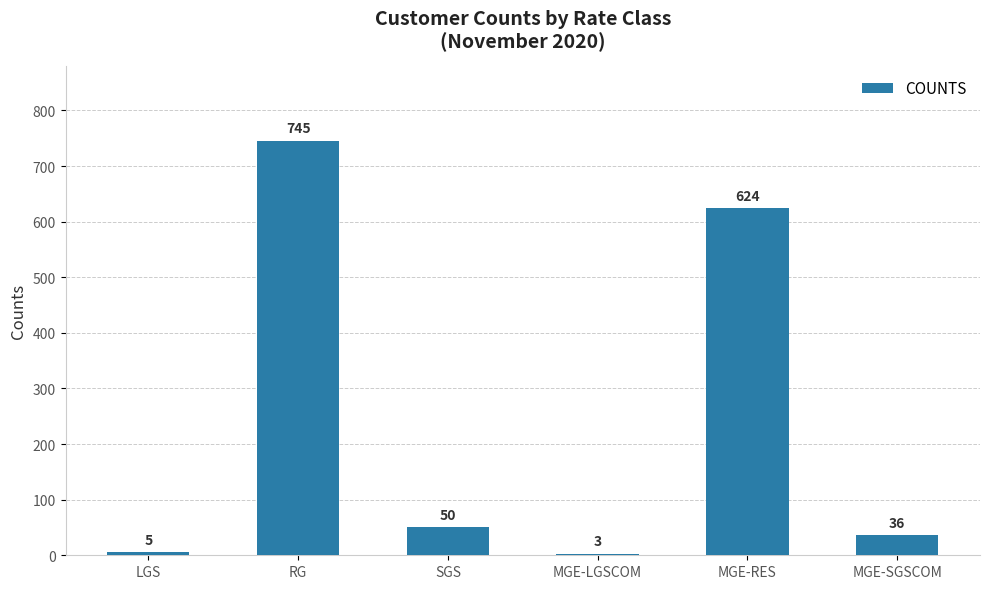

What is the sum of all values?

1463